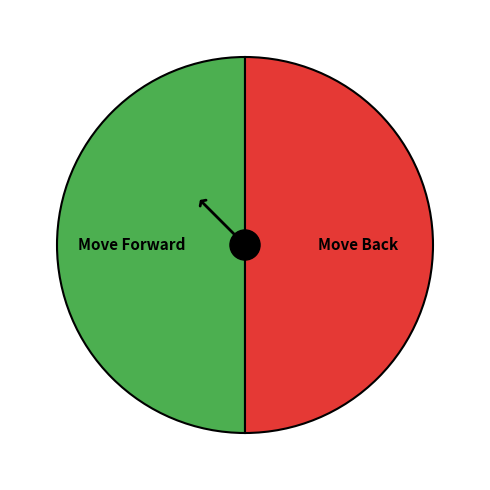

What is the ratio of the value at Move Forward to the value at Move Back?

1.0